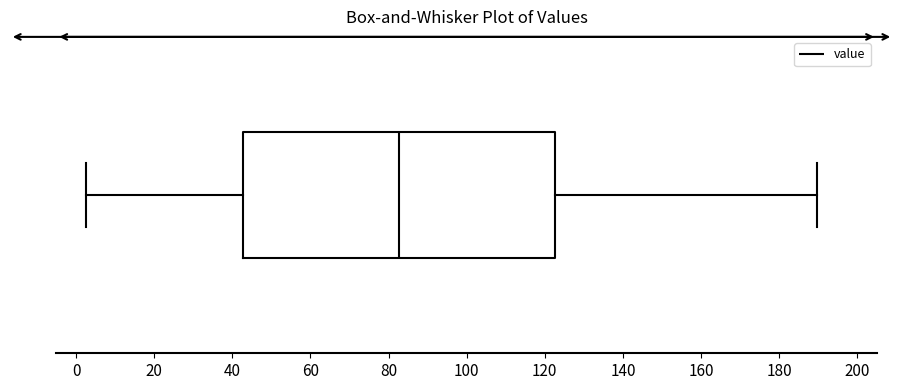

Read this box plot against the x-axis: the position of the median line, the range covered by the box, and the ends of both whiskers. The values are not printed on the chart, so give them approximately, as read against the axis.

median 82, box 42 to 122, whiskers 2 to 190